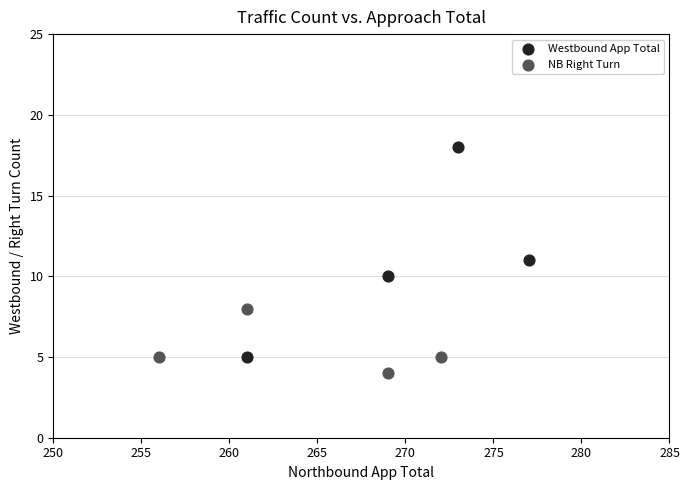

Which series has the widest spread of Y values?

Westbound App Total